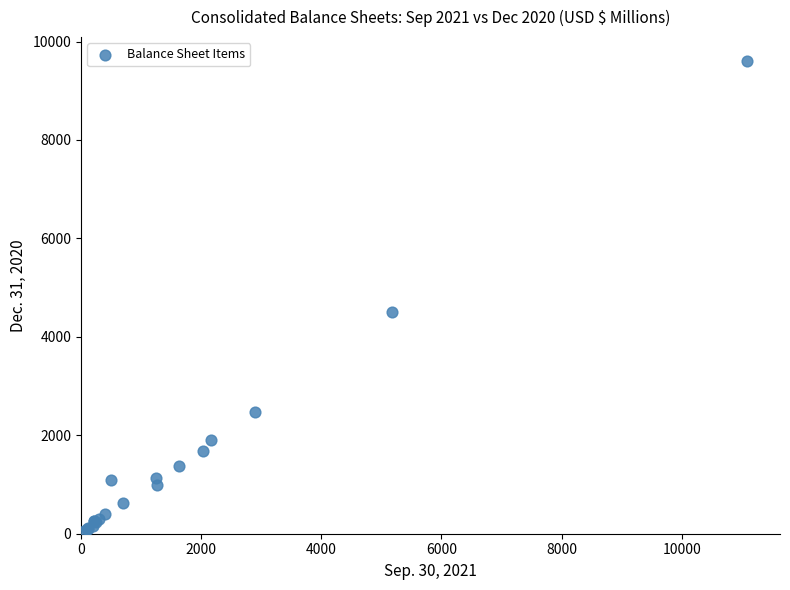

What Y value in the scatter plot is closest to 4835?

4495.8